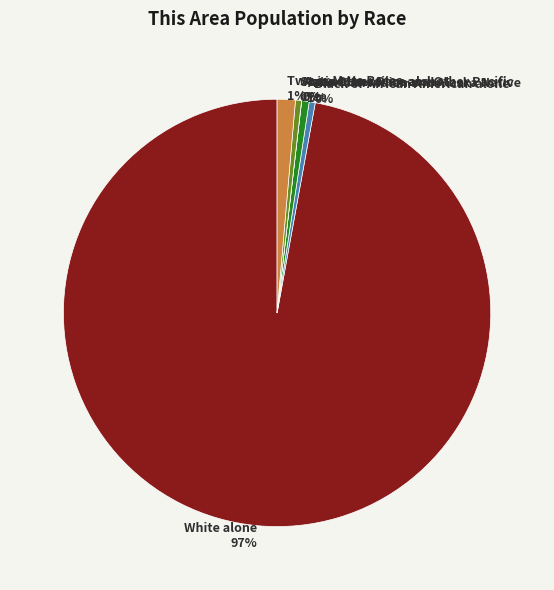

Is it true that White alone is 86% of the pie?

False